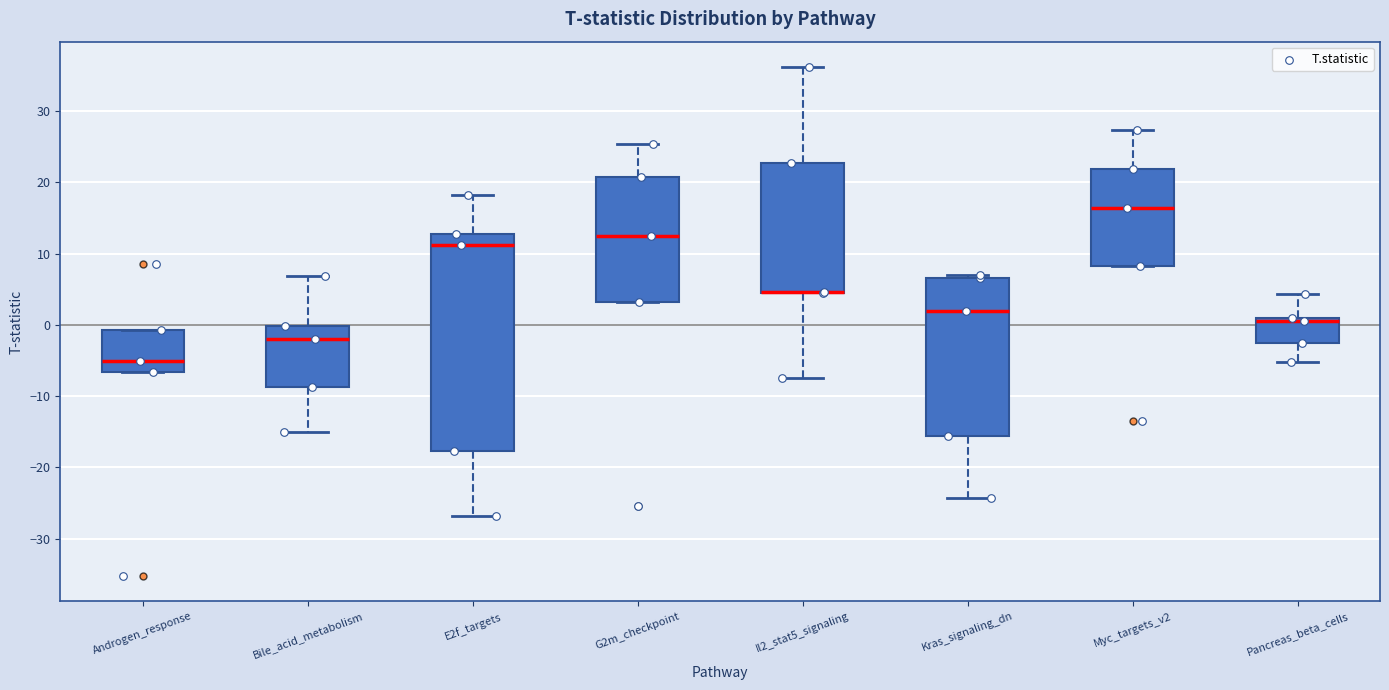

Reading left to right, transcribe this box plot: for each box, give where its median line is, the range the box spans, and where its two whiskers end, as read against the y-axis. The values are not printed on the chart, so give them approximately, as read against the axis.

Androgen_response: median -5, box -7 to -1, whiskers -7 to -1
Bile_acid_metabolism: median -2, box -9 to 0, whiskers -15 to 7
E2f_targets: median 11, box -18 to 13, whiskers -27 to 18
G2m_checkpoint: median 12, box 3 to 21, whiskers 3 to 25
Il2_stat5_signaling: median 5 (drawn on the box's lower edge), box 4 to 23, whiskers -7 to 36
Kras_signaling_dn: median 2, box -16 to 7, whiskers -24 to 7 (just above the box's upper edge)
Myc_targets_v2: median 16, box 8 to 22, whiskers 8 to 27
Pancreas_beta_cells: median 1 (just below the box's upper edge), box -3 to 1, whiskers -5 to 4